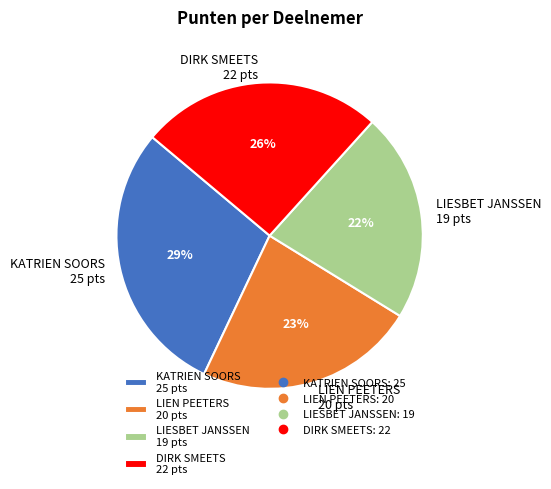

How many slices are in this pie chart?

4